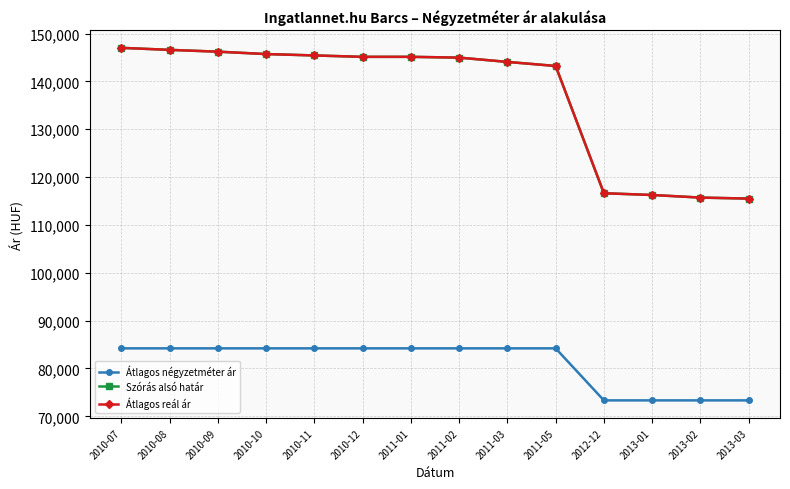

Is the value of Átlagos négyzetméter ár at 2010-11 greater than the value of Szórás alsó határ at 2010-11?

No